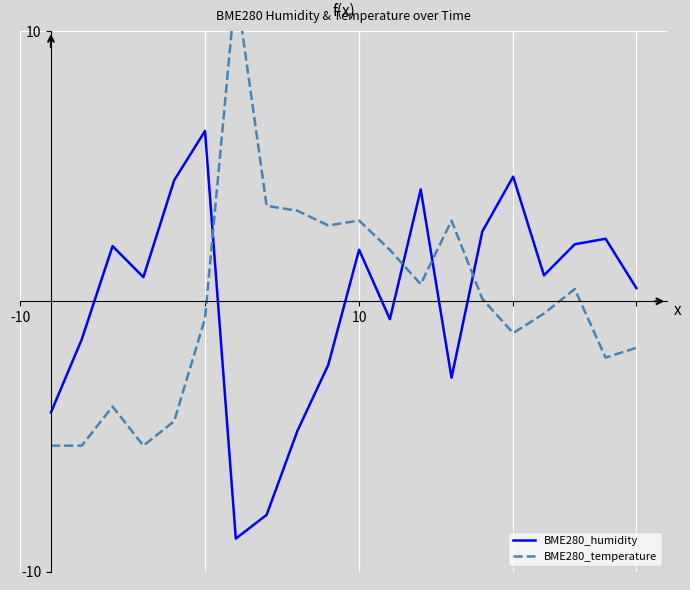

What is the highest value of the BME280_humidity series?

6.3